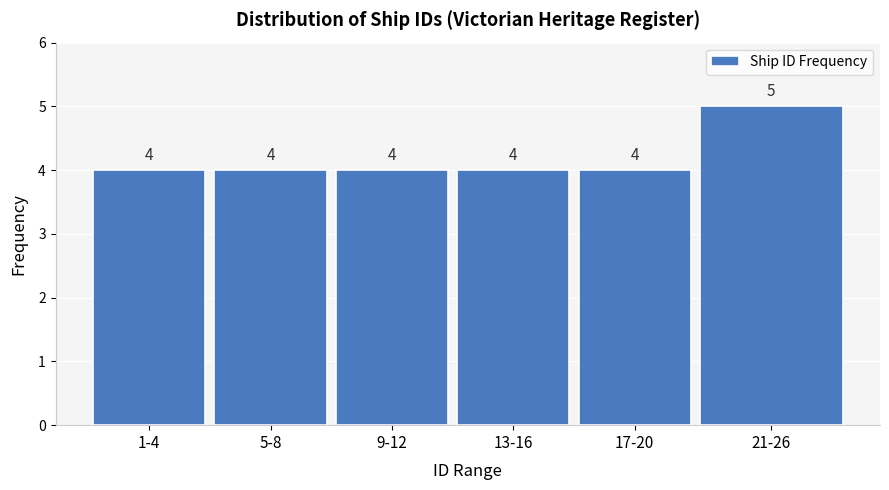

Reading right to left, transcribe all the data shown in this chart.

5	4	4	4	4	4